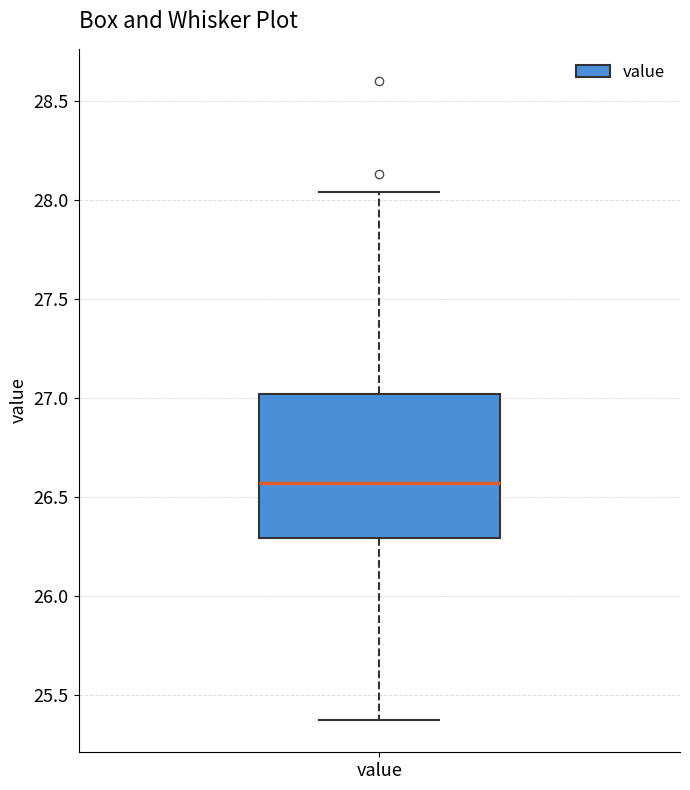

Read this box plot against the y-axis: the position of the median line, the range covered by the box, and the ends of both whiskers. The values are not printed on the chart, so give them approximately, as read against the axis.

median 26.55, box 26.30 to 27.00, whiskers 25.35 to 28.05